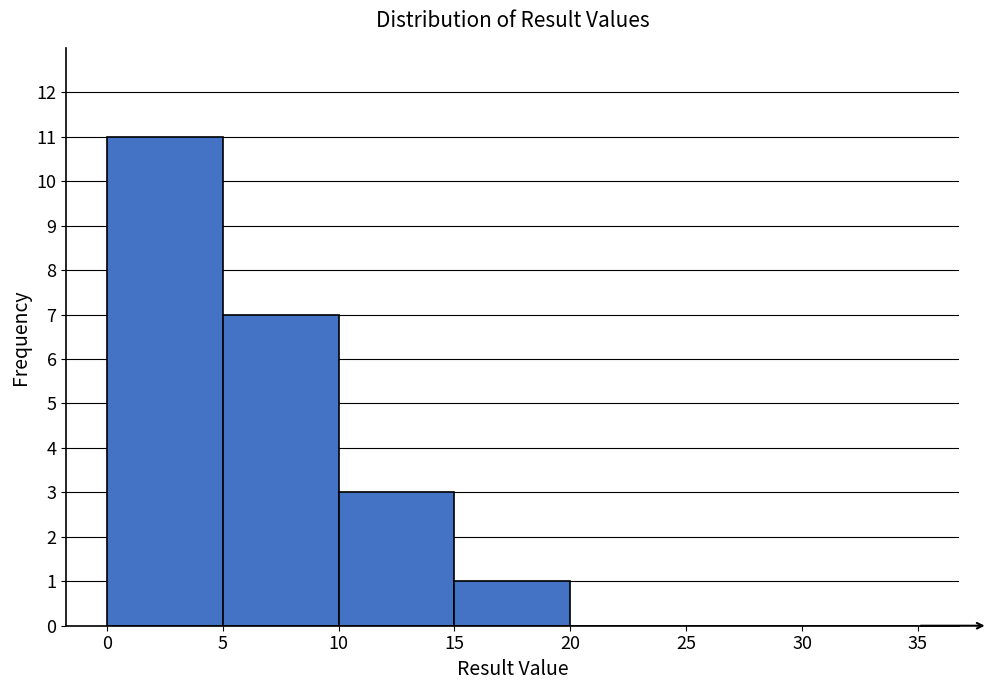

How tall is the bar that spans 0 to 5 on the x-axis? The values are not printed on the chart, so give them approximately, as read against the axis.

11